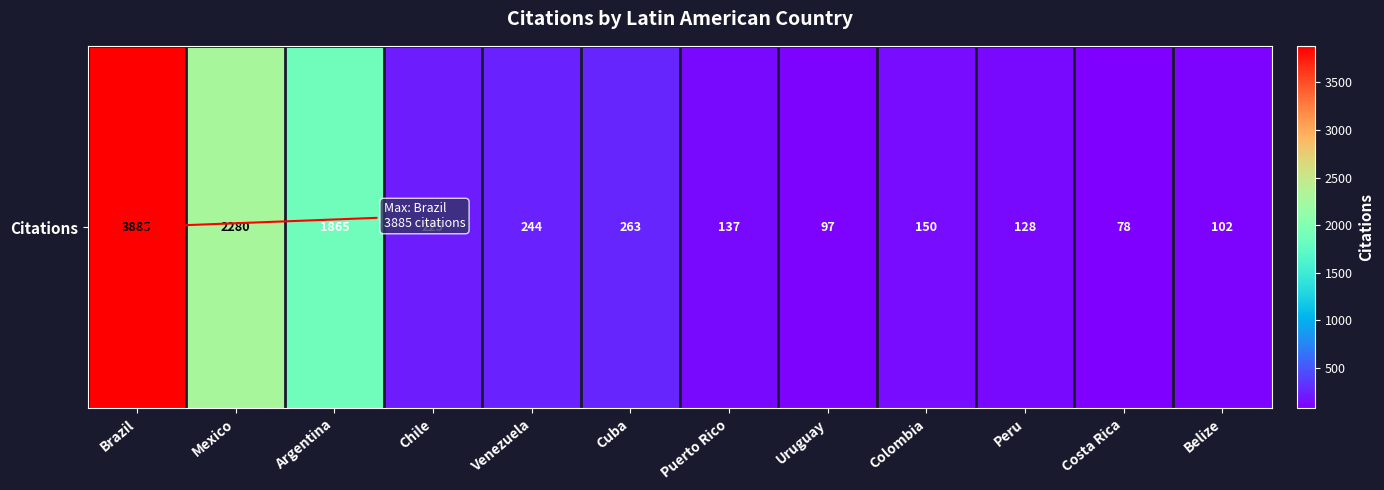

List the labels in order of value, largest first.

Brazil, Mexico, Argentina, Cuba, Venezuela, Chile, Colombia, Puerto Rico, Peru, Belize, Uruguay, Costa Rica